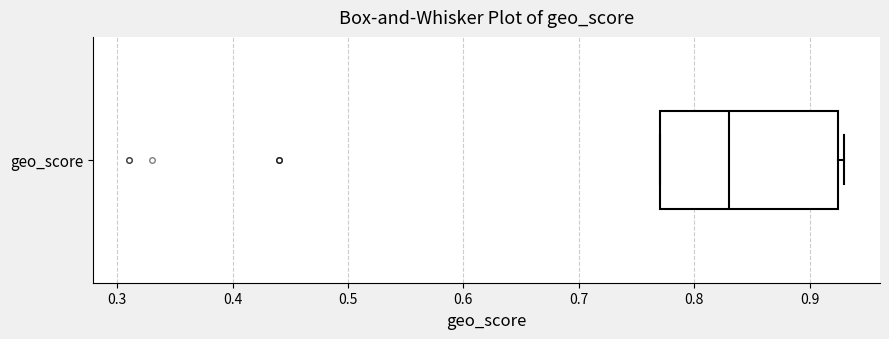

Where is the left edge of the box for geo_score on the x-axis? The values are not printed on the chart, so give them approximately, as read against the axis.

0.77